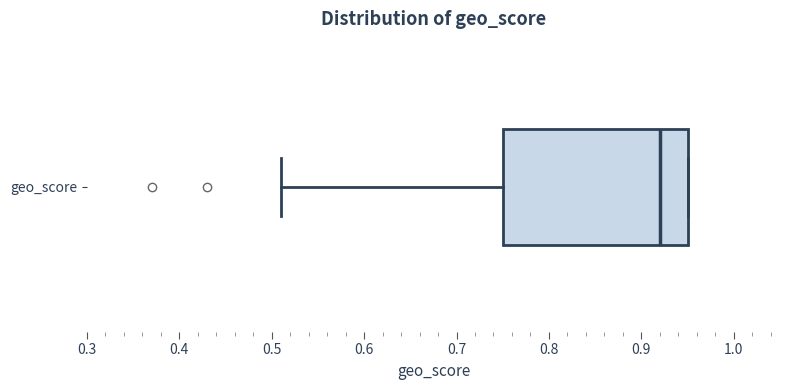

Transcribe this box plot: give where the median line is, the range the box spans, and where the two whiskers end, as read against the x-axis. The values are not printed on the chart, so give them approximately, as read against the axis.

median 0.92, box 0.75 to 0.95, whiskers 0.51 to 0.95